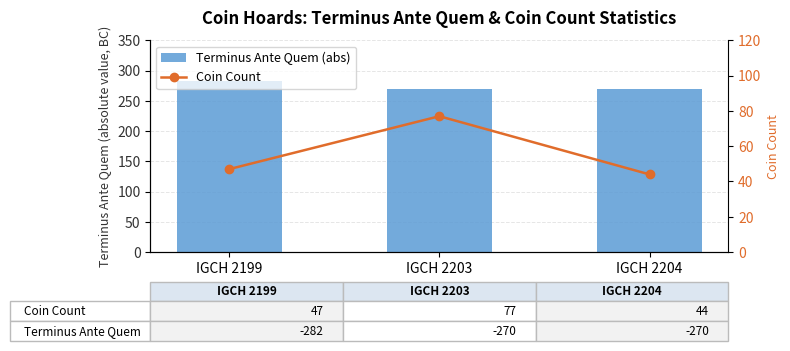

What is the average value of the Coin Count series?

56